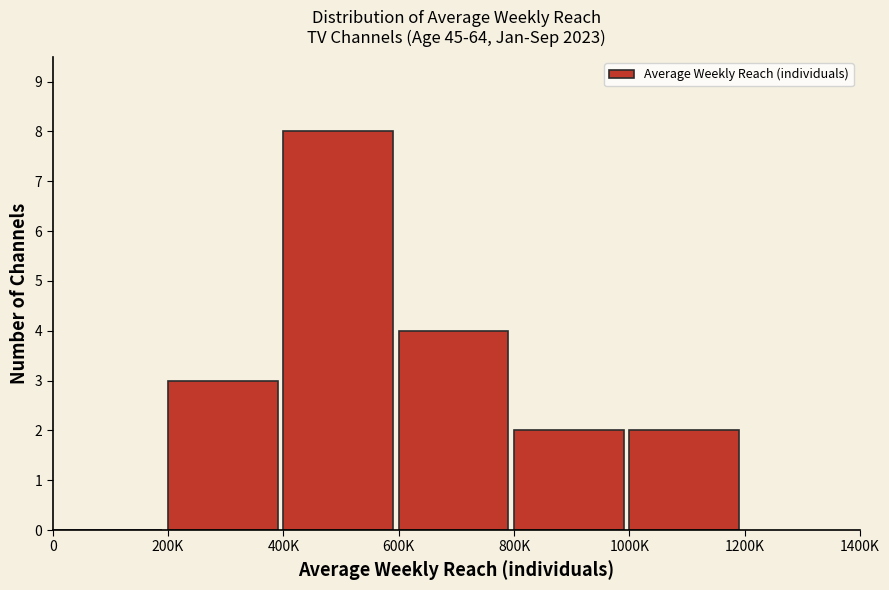

Reading right to left, extract all data points from this chart.

1000K=2	800K=2	600K=4	400K=8	200K=3	0=0